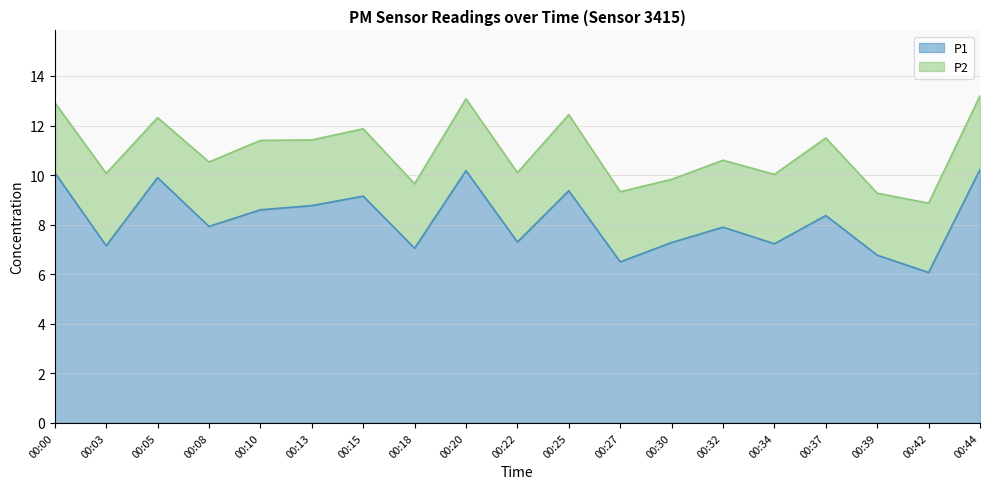

What is the value of the 11th point from the left?

9.4